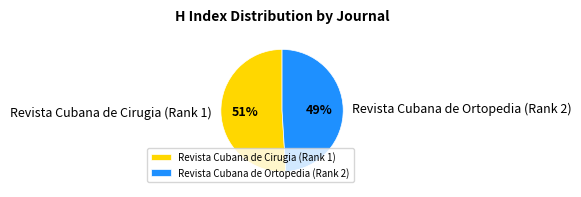

To the nearest percent, what is the combined percentage of Revista Cubana de Ortopedia (Rank 2) and Revista Cubana de Cirugia (Rank 1)?

100%